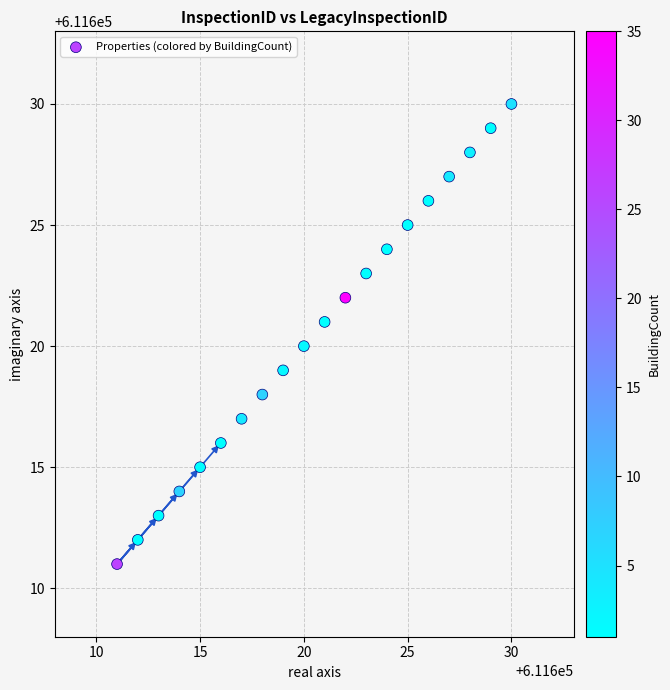

What is the range of Y values (max minus min)?

19